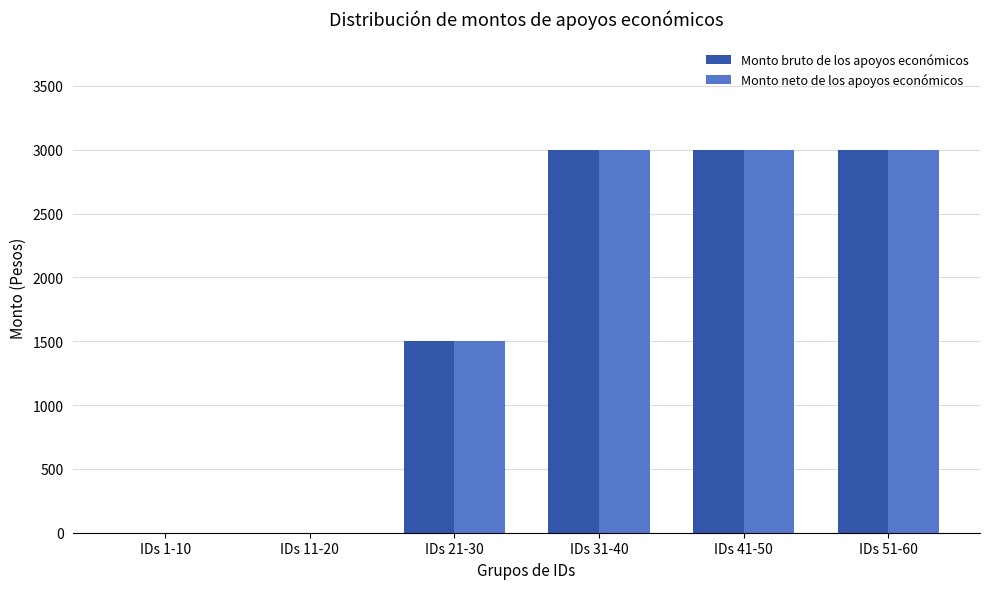

How many distinct data groups are displayed?

2